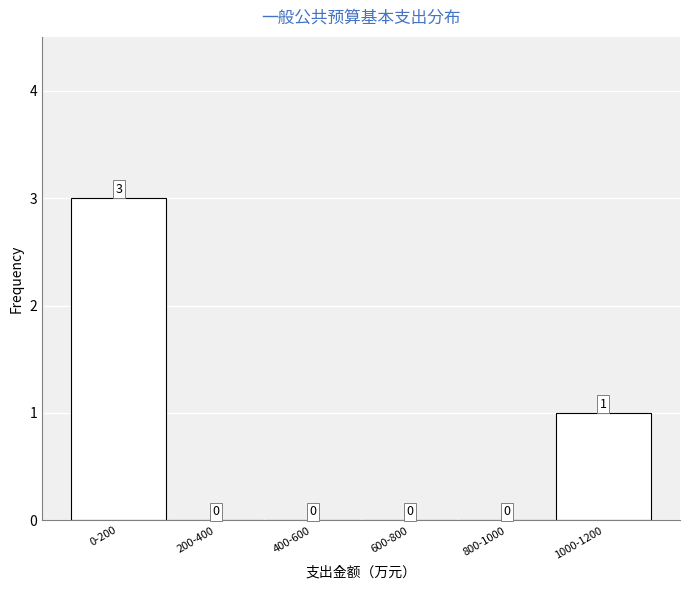

Reading right to left, transcribe all the data shown in this chart.

1000-1200=1	800-1000=0	600-800=0	400-600=0	200-400=0	0-200=3